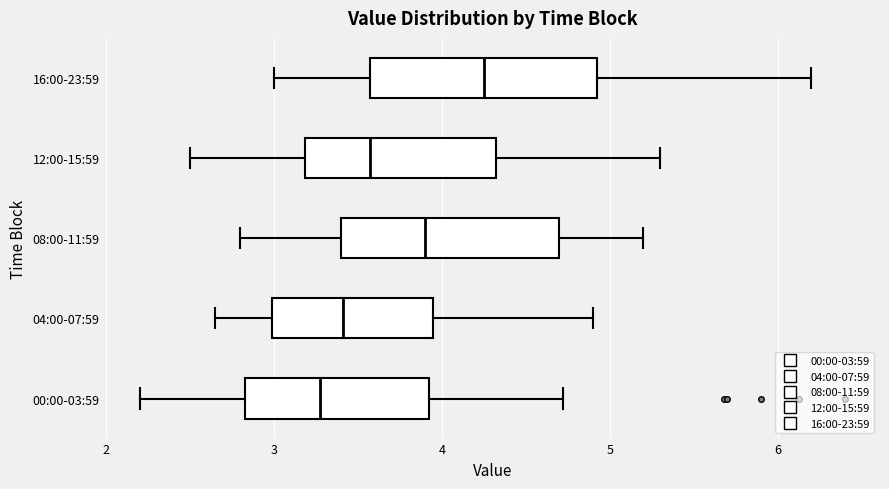

Reading bottom to top, read every box against the x-axis: the position of its median line, the range the box covers, and the ends of its whiskers. The values are not printed on the chart, so give them approximately, as read against the axis.

00:00-03:59: median 3.3, box 2.8 to 3.9, whiskers 2.2 to 4.7
04:00-07:59: median 3.4, box 3.0 to 4.0, whiskers 2.7 to 4.9
08:00-11:59: median 3.9, box 3.4 to 4.7, whiskers 2.8 to 5.2
12:00-15:59: median 3.6, box 3.2 to 4.3, whiskers 2.5 to 5.3
16:00-23:59: median 4.3, box 3.6 to 4.9, whiskers 3.0 to 6.2